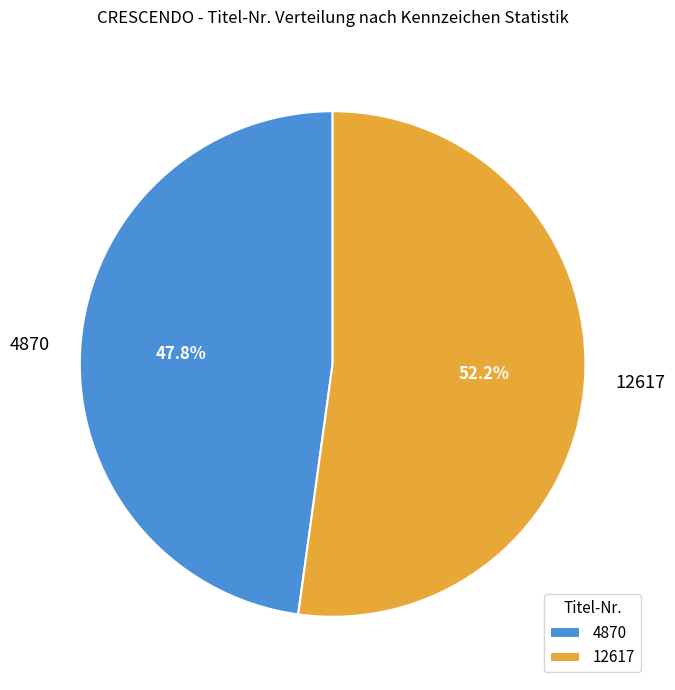

What percentage is NOT represented by 4870?

52.2%